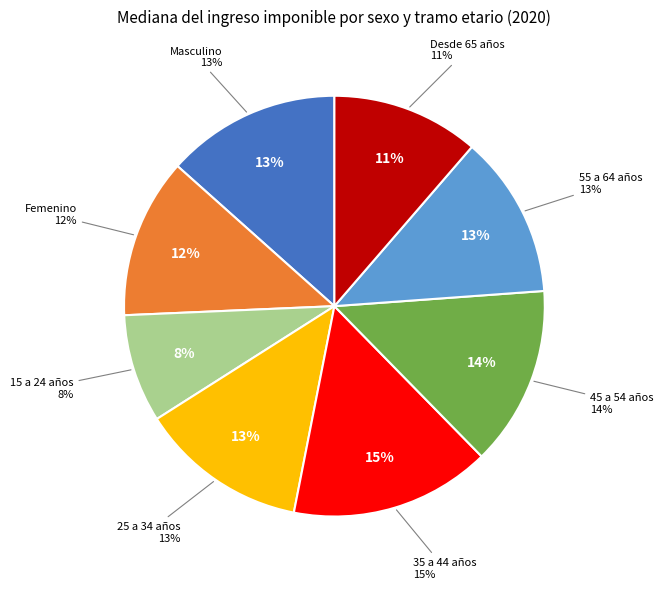

To the nearest percent, what is the average slice percentage?

12%